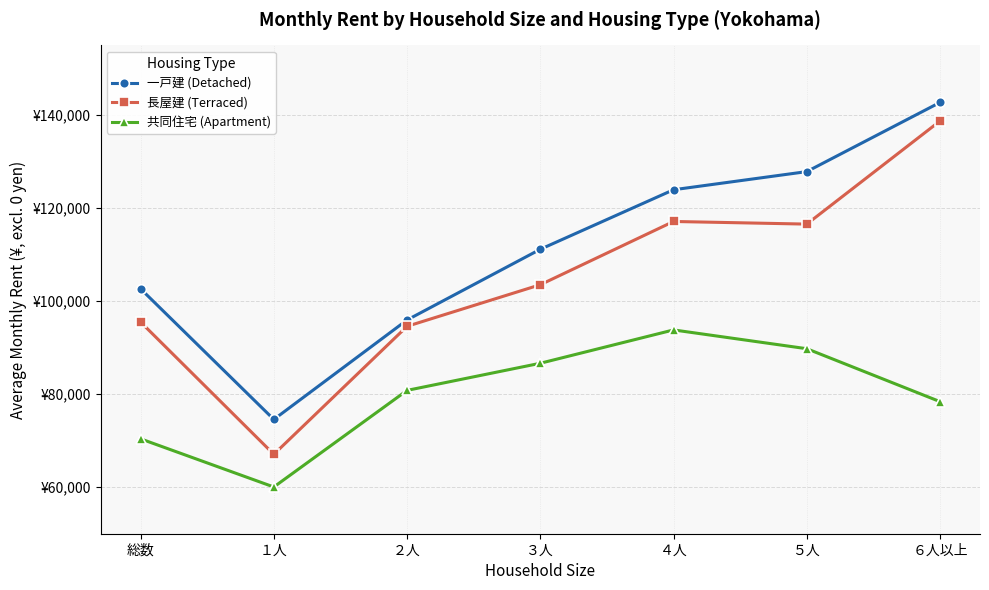

Reading left to right, list all the values displayed in this chart.

一戸建 (Detached): 102663	74573	95962	111163	123961	127862	142740
長屋建 (Terraced): 95518	67073	94598	103540	117140	116574	138749
共同住宅 (Apartment): 70401	60048	80821	86654	93821	89780	78402